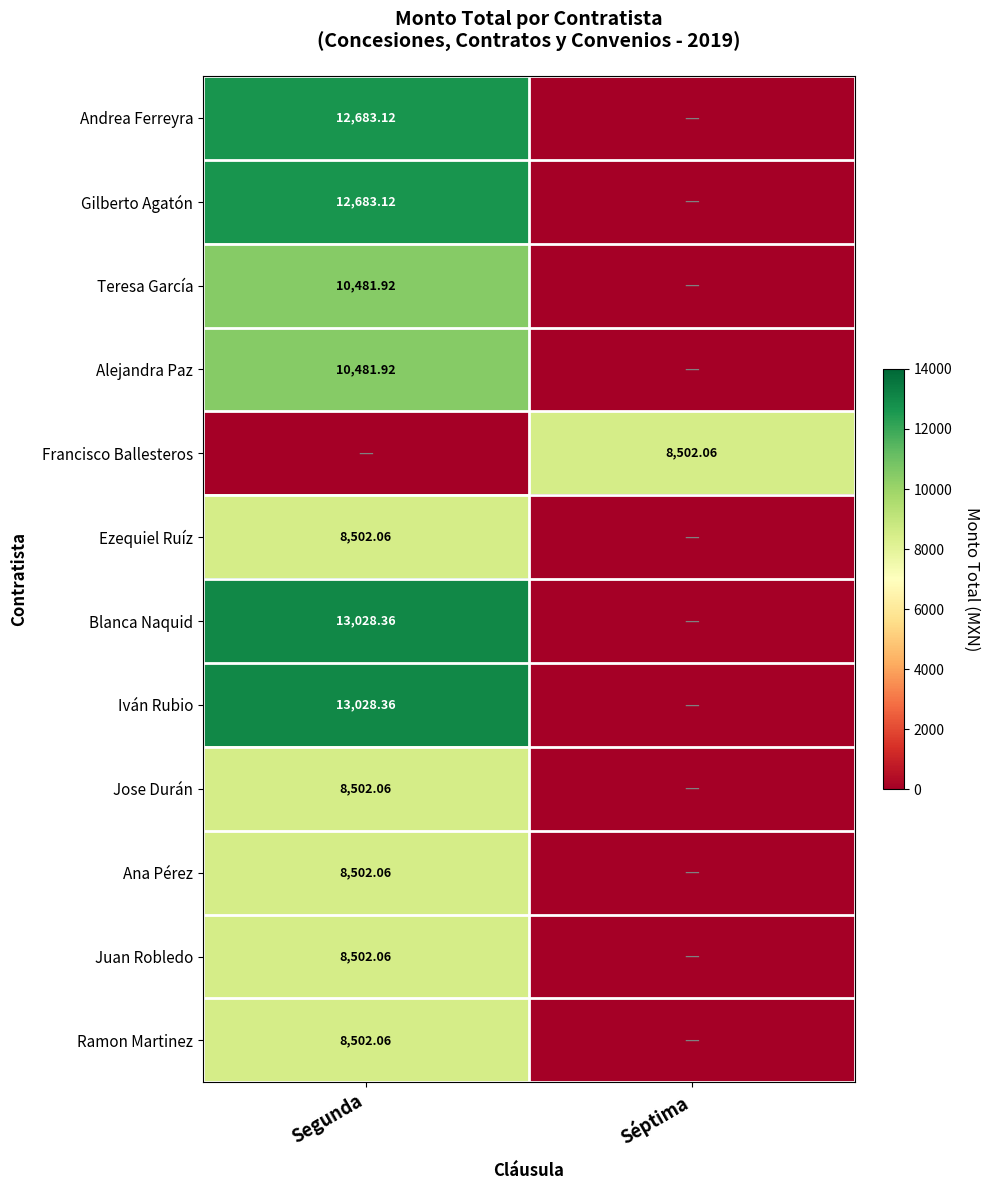

At how many categories does at least one series exceed 1719?

2